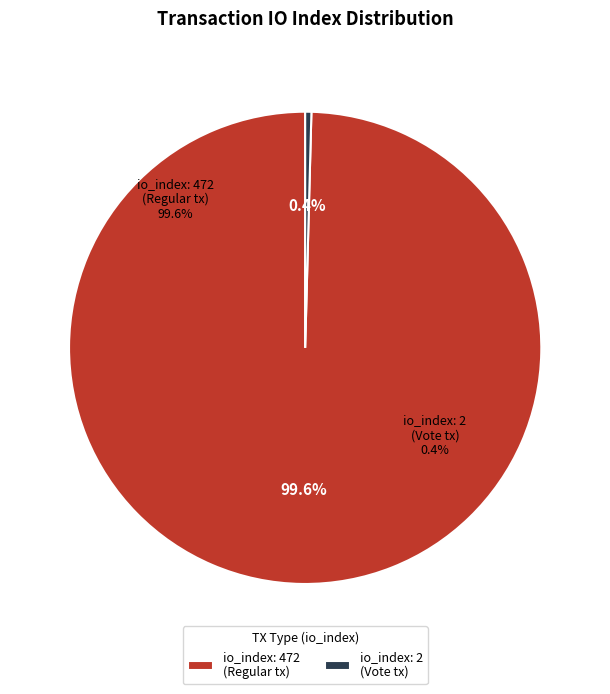

To the nearest percent, what portion does io_index_472 represent?

100%